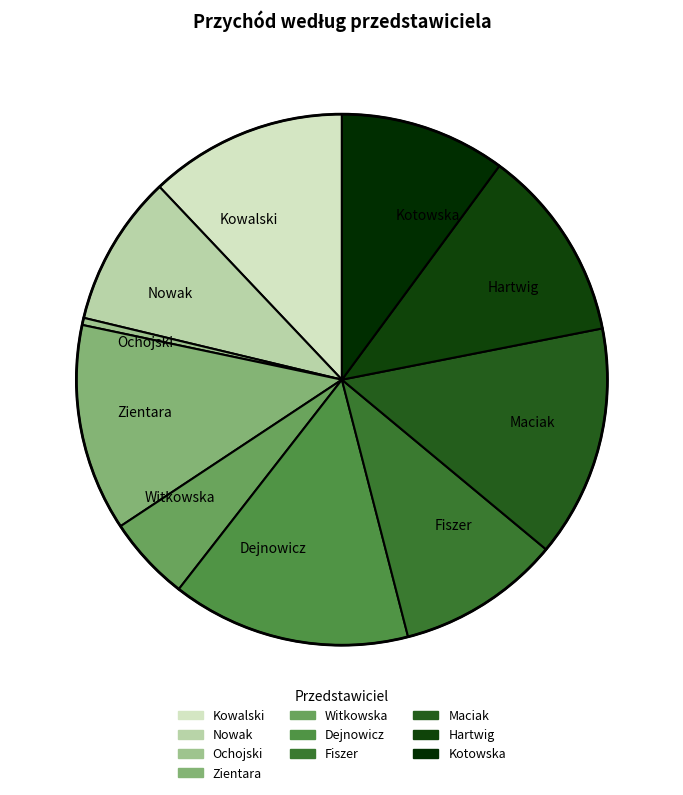

The Ochojski slice represents 6% of the pie. True or false?

False